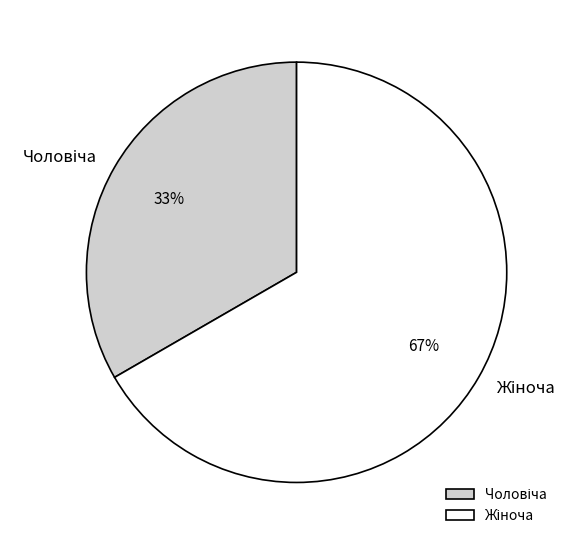

To the nearest percent, what is the average slice percentage?

50%